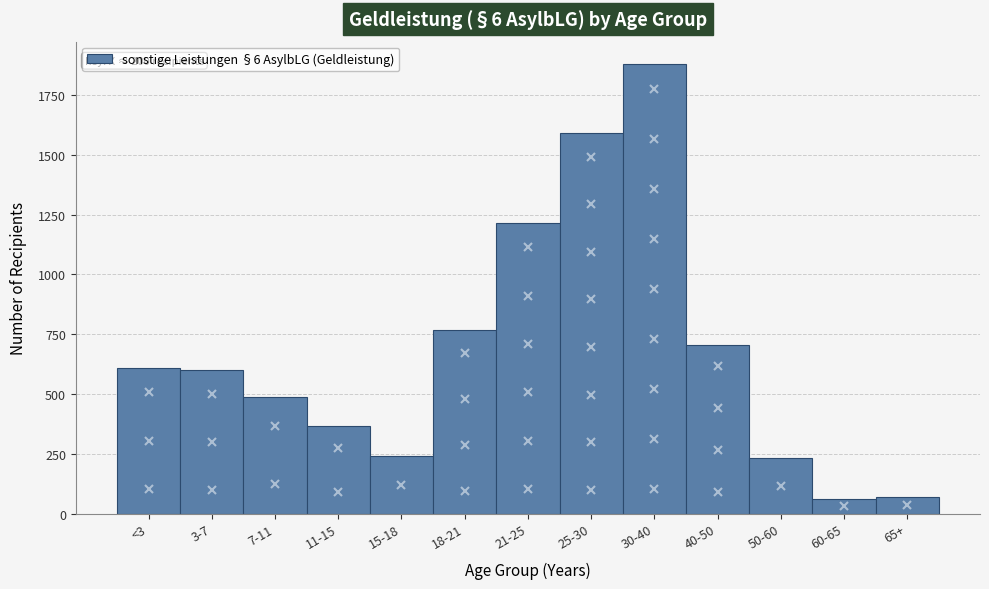

Reading left to right, extract all data points from this chart.

610	602	488	365	242	766	1215	1592	1880	706	231	59	68